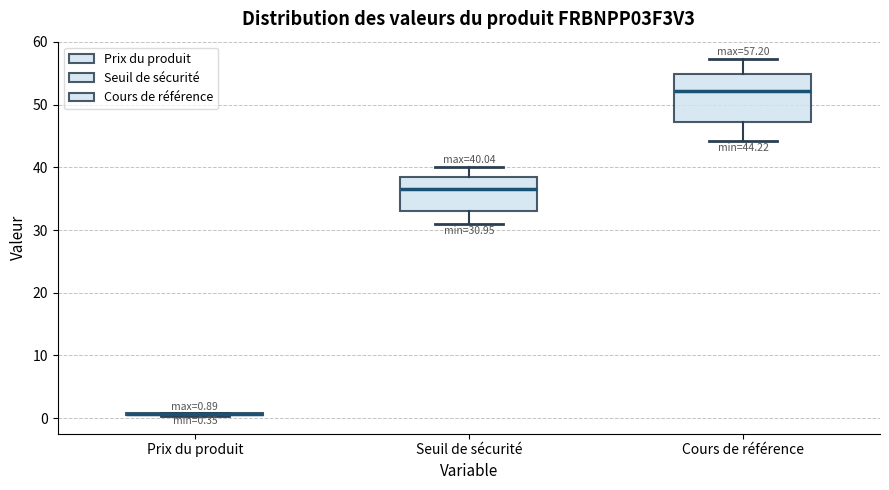

Comparing the boxes themselves (not the whiskers), which one is the tallest?

Cours de référence